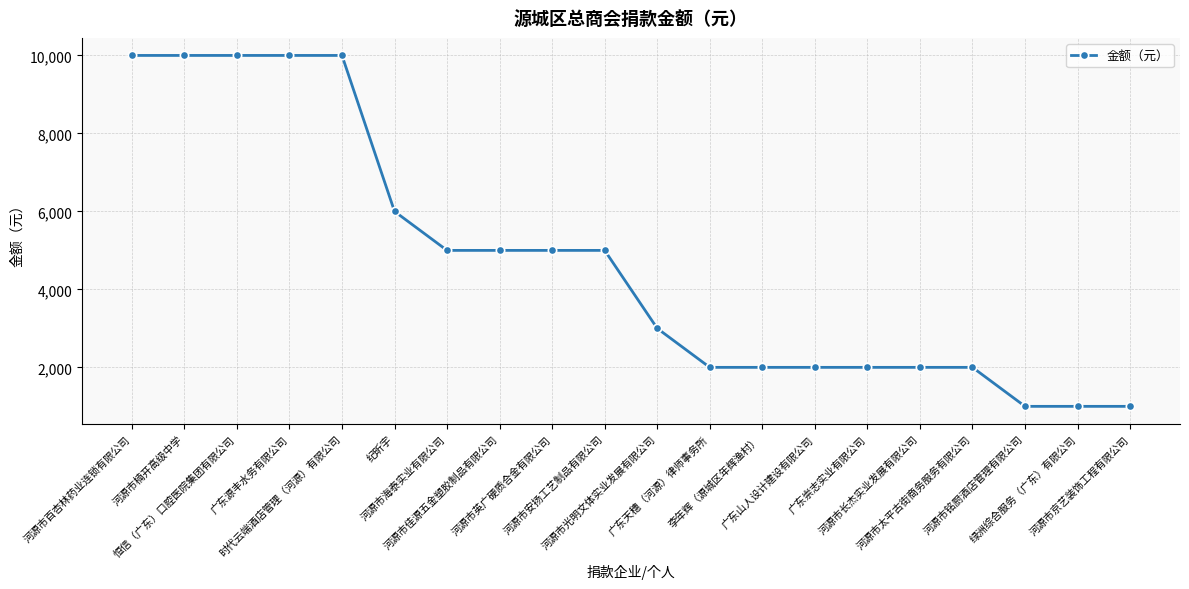

What is the sum of all values?

94000